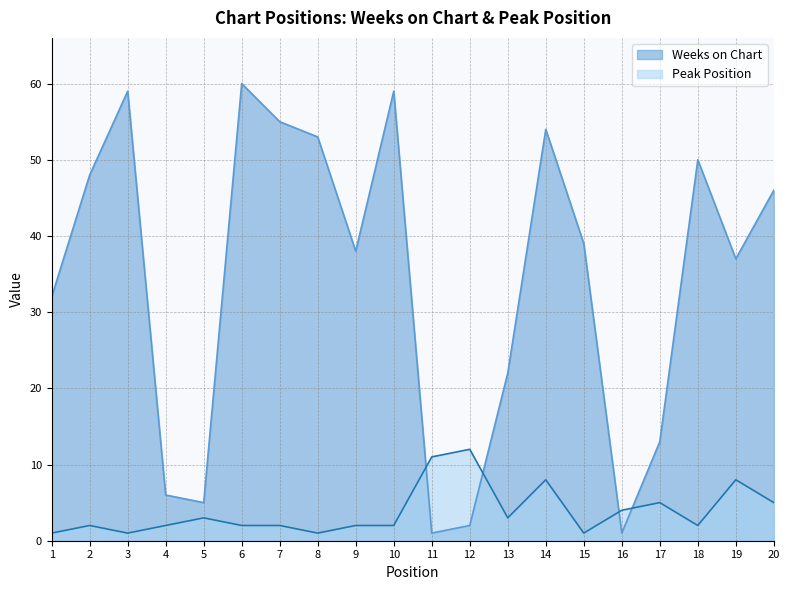

At how many categories does at least one series exceed 55?

3